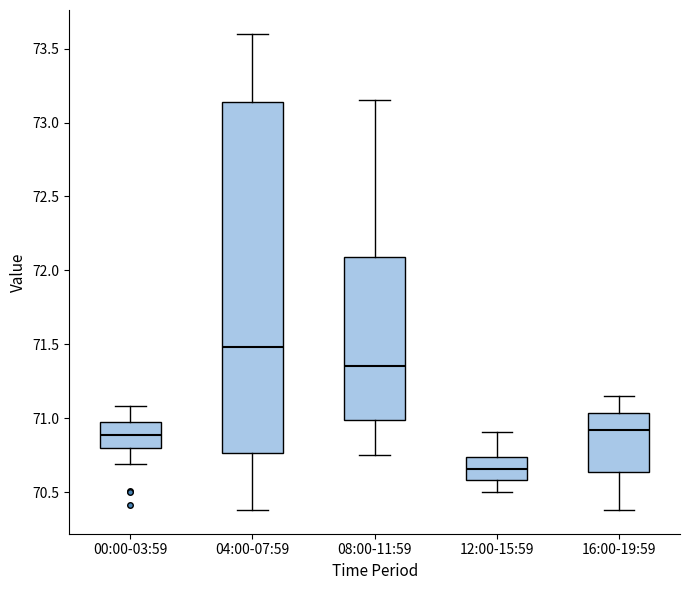

Which box is the tallest, from its lower edge to its upper edge?

04:00-07:59